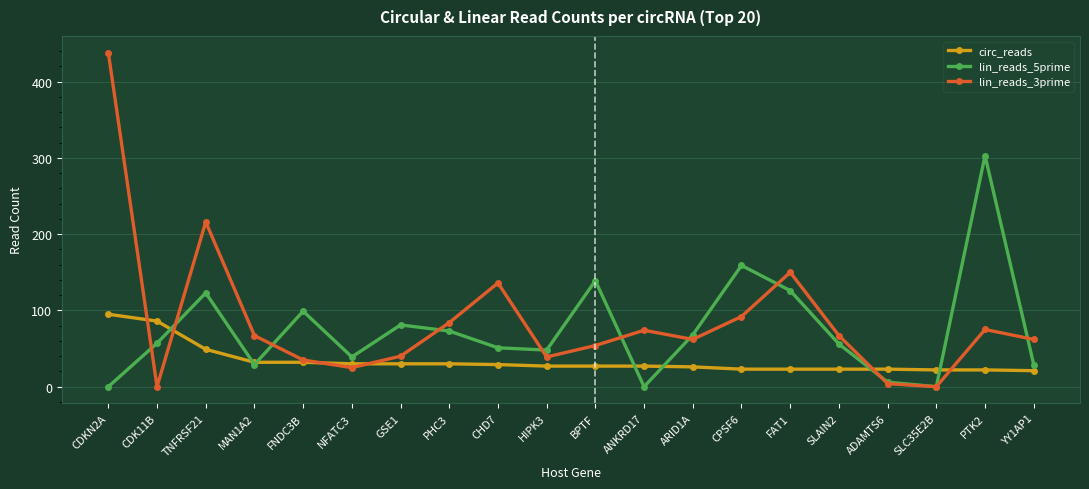

At which label does circ_reads first exceed 27?

CDKN2A